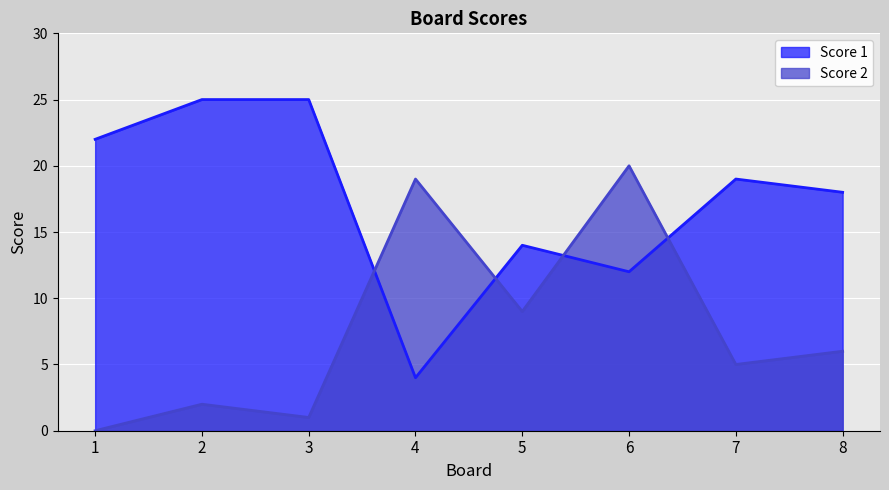

True or false: Score 2 and Score 1 intersect in this chart.

True